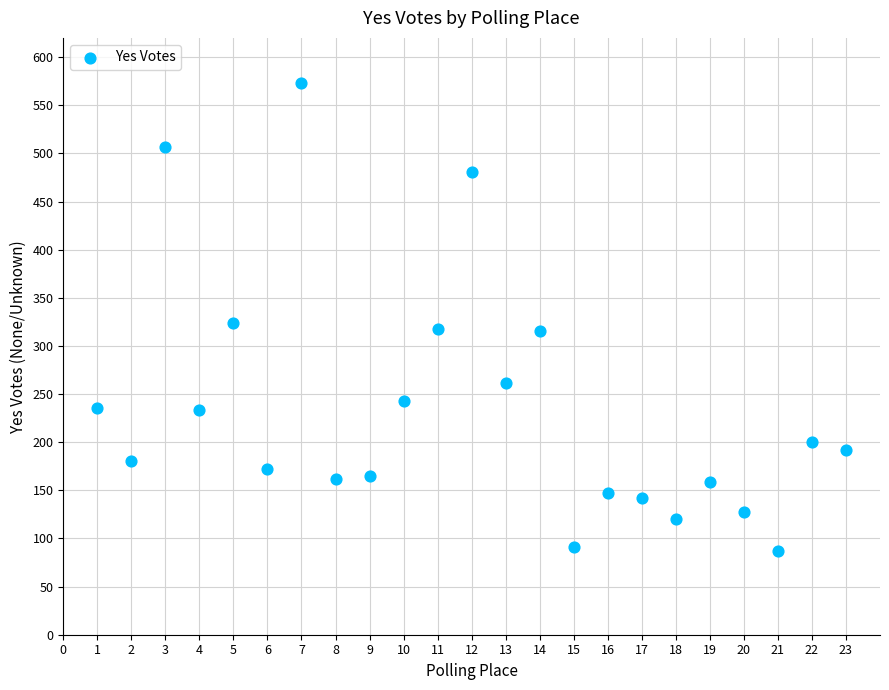

What is the range of X values (max minus min)?

22